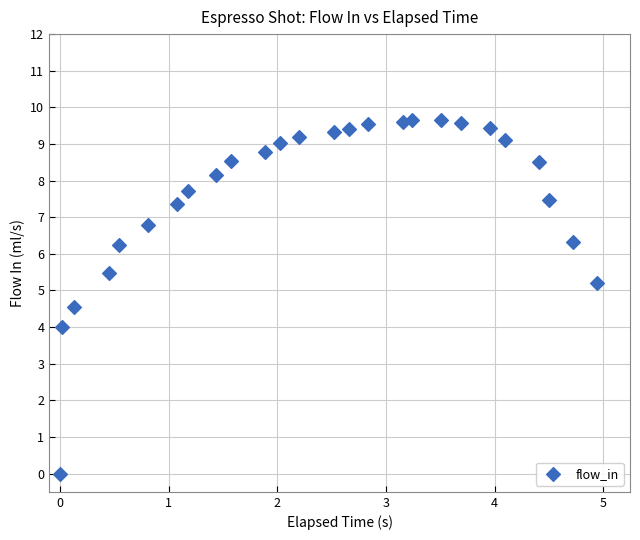

What is the range of Y values (max minus min)?

9.7